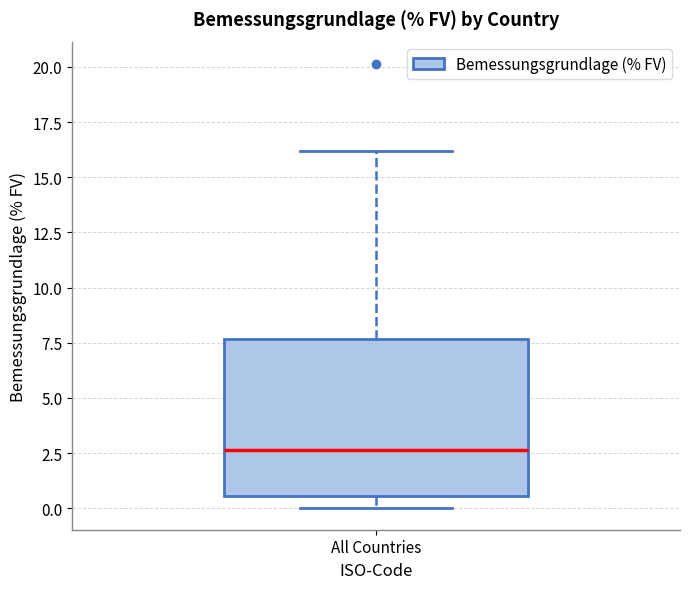

Transcribe this box plot: give where the median line is, the range the box spans, and where the two whiskers end, as read against the y-axis. The values are not printed on the chart, so give them approximately, as read against the axis.

median 2.5, box 0.5 to 7.5, whiskers 0.0 to 16.0